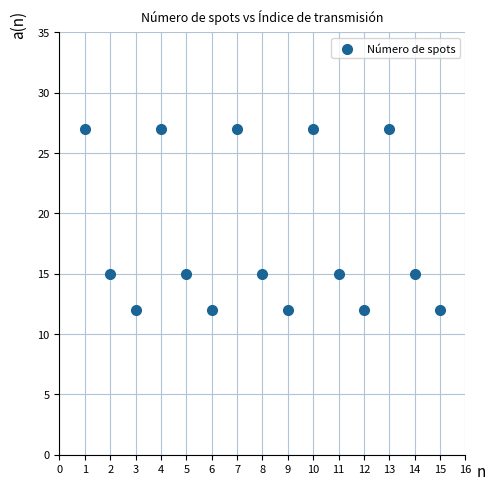

What is the range of X values (max minus min)?

14